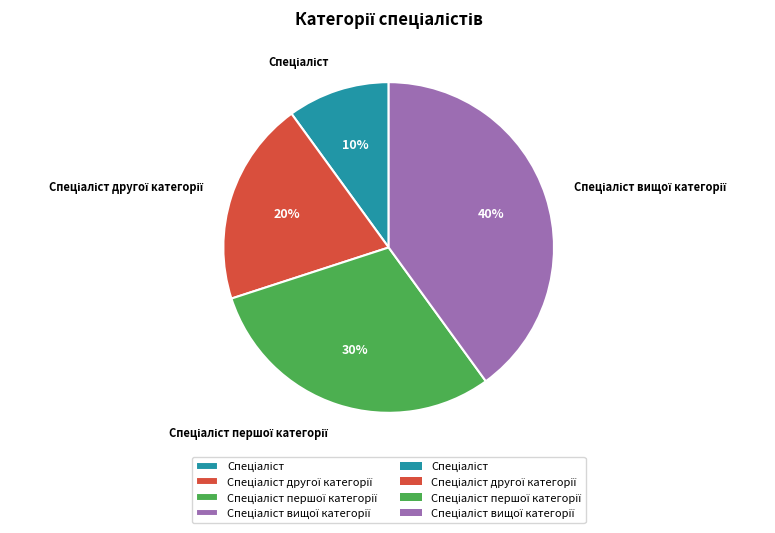

Count the number of slices in the pie.

4